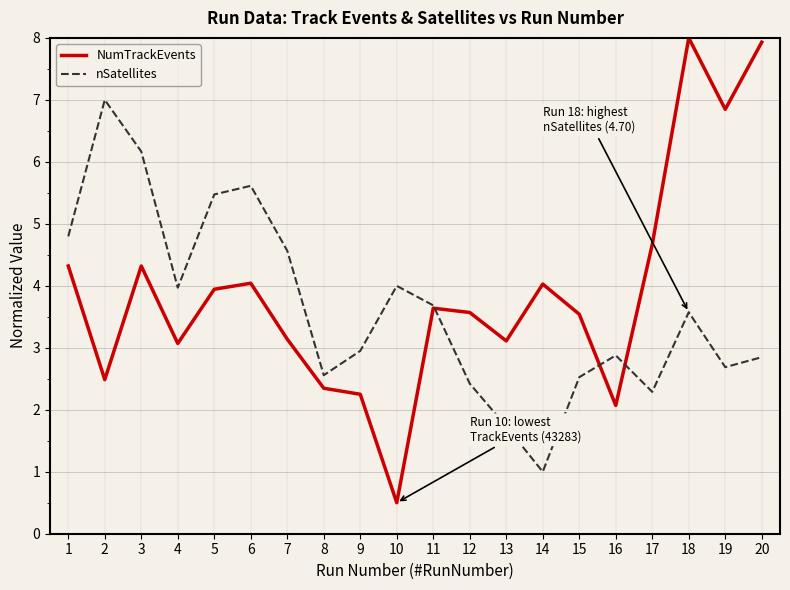

Is it true that nSatellites equals 3.6 at 18?

True